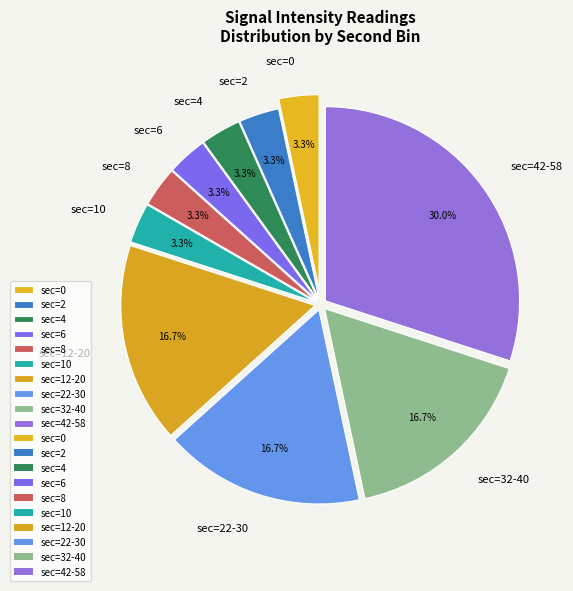

Between sec=32-40 and sec=42-58, which is larger?

sec=42-58